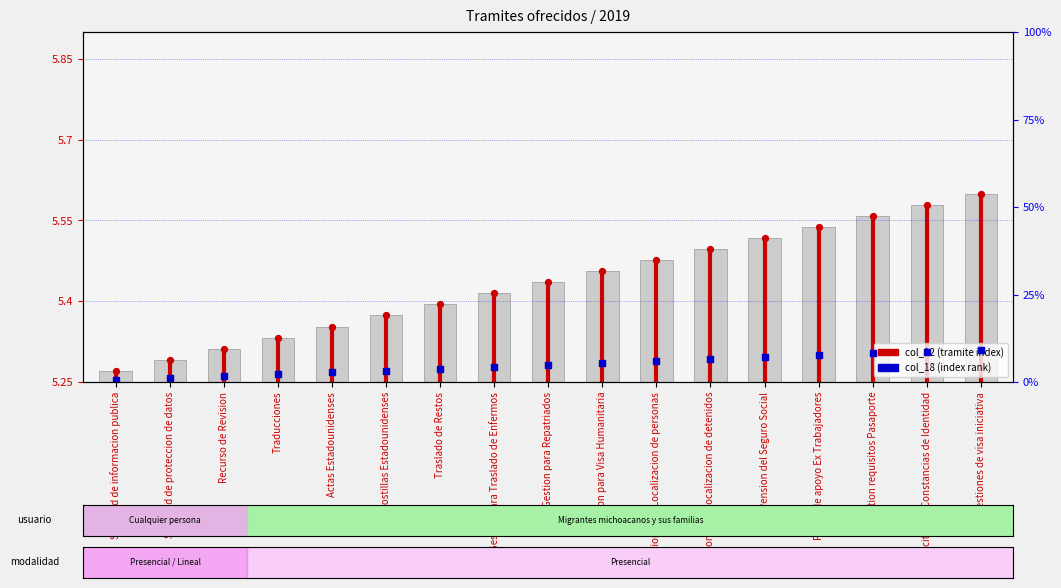

Which has a higher value, Solicitud de informacion publica or Solicitud de informacion publica?

Solicitud de informacion publica